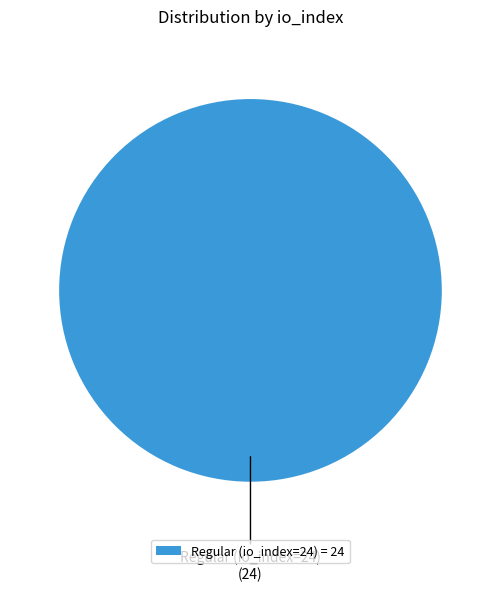

Is Regular (io_index=24) = 24 the majority of the pie?

Yes